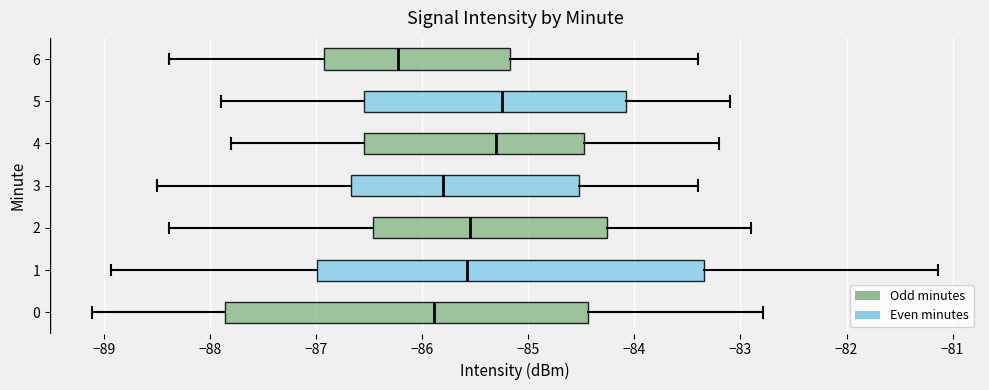

Reading bottom to top, transcribe this box plot: for each box, give where its median line is, the range the box spans, and where its two whiskers end, as read against the x-axis. The values are not printed on the chart, so give them approximately, as read against the axis.

0: median -85.9, box -87.9 to -84.4, whiskers -89.1 to -82.8
1: median -85.6, box -87.0 to -83.3, whiskers -88.9 to -81.1
2: median -85.5, box -86.5 to -84.3, whiskers -88.4 to -82.9
3: median -85.8, box -86.7 to -84.5, whiskers -88.5 to -83.4
4: median -85.3, box -86.5 to -84.5, whiskers -87.8 to -83.2
5: median -85.2, box -86.5 to -84.1, whiskers -87.9 to -83.1
6: median -86.2, box -86.9 to -85.2, whiskers -88.4 to -83.4